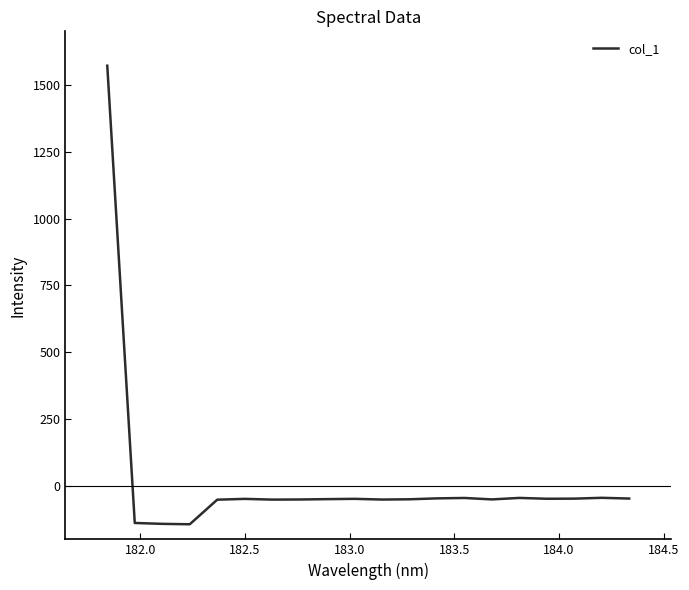

What is the minimum value shown in the chart?

-143.5